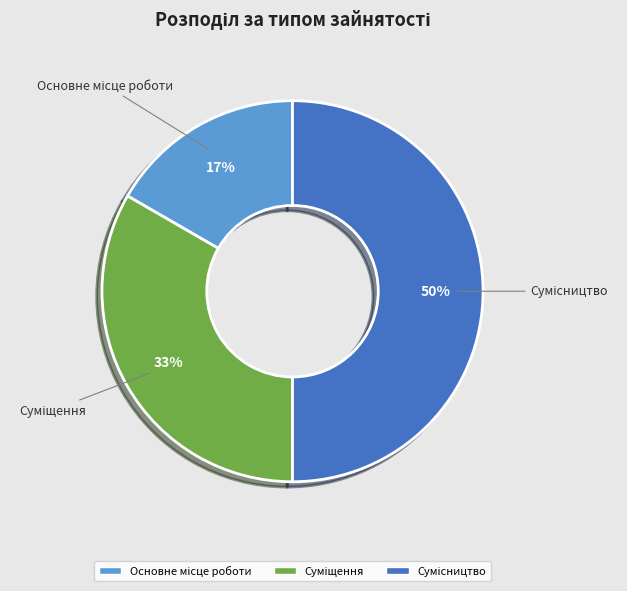

To the nearest percent, what is the average slice percentage?

33%